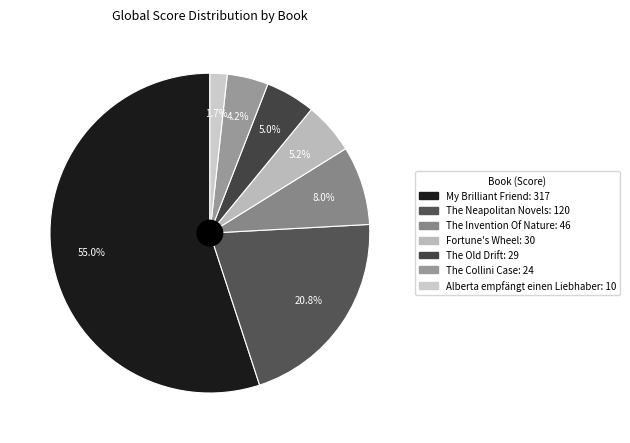

What percentage is the My Brilliant Friend slice, to the nearest percent?

55%